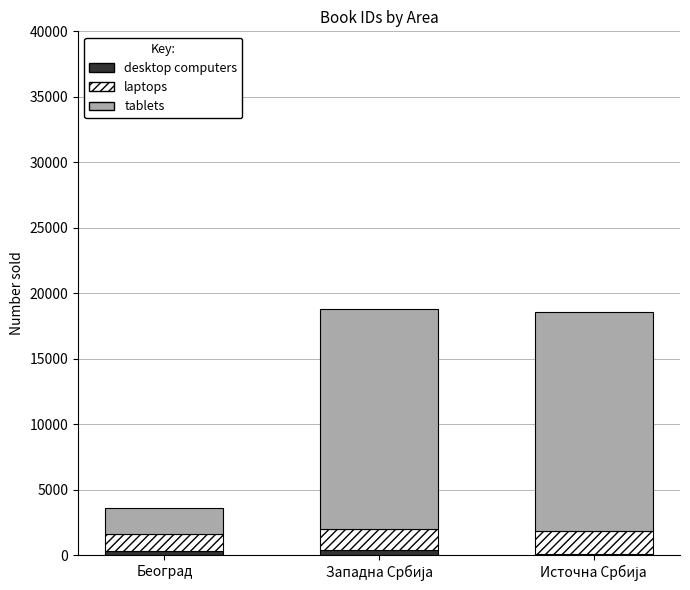

Are the bars horizontal?

No